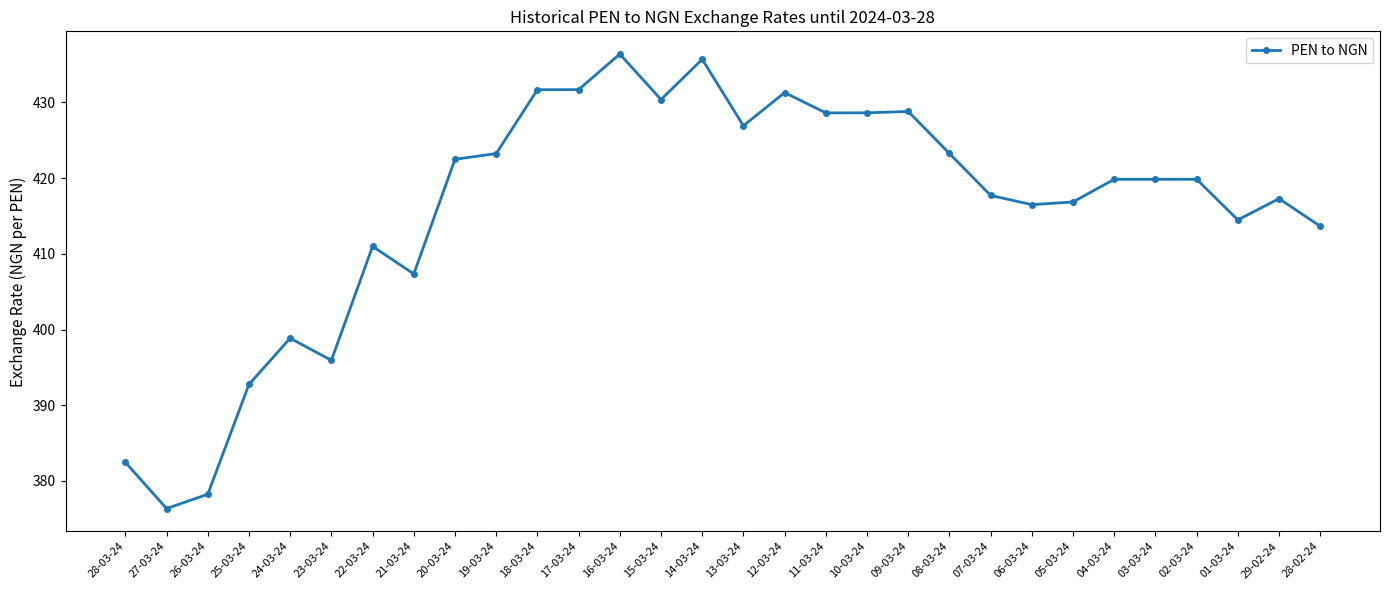

The value at 24-03-24 is 398.9. True or false?

True